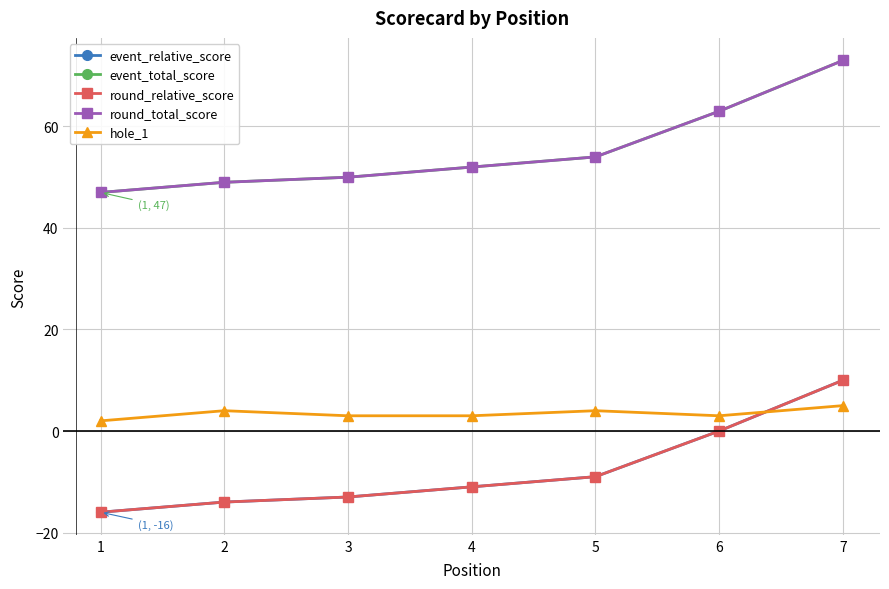

How many lines are shown in the chart?

5